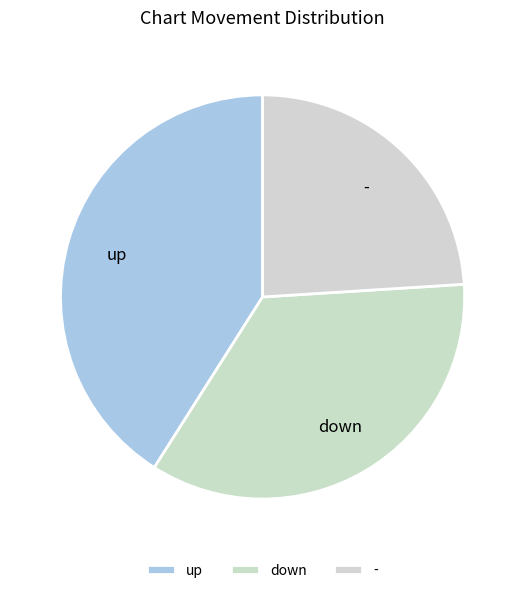

How many slices are in this pie chart?

3